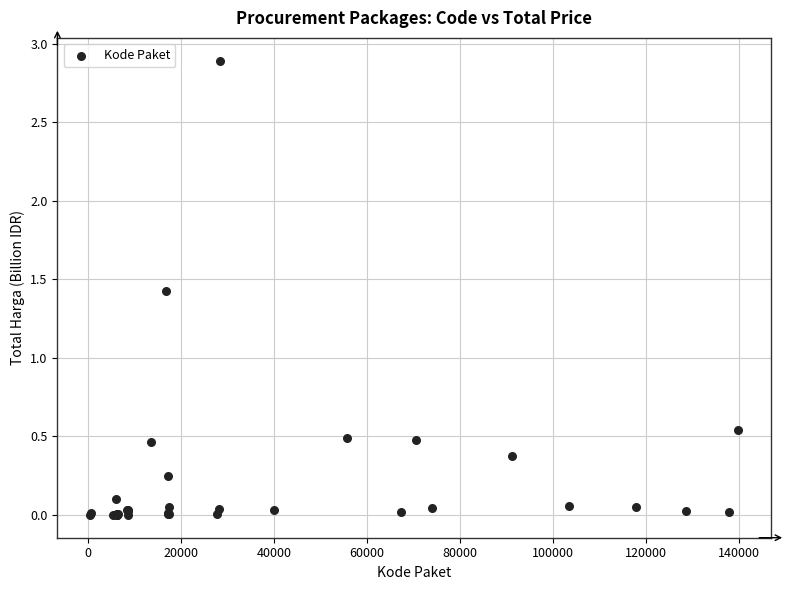

What Y value in the scatter plot is closest to 1?

1.4